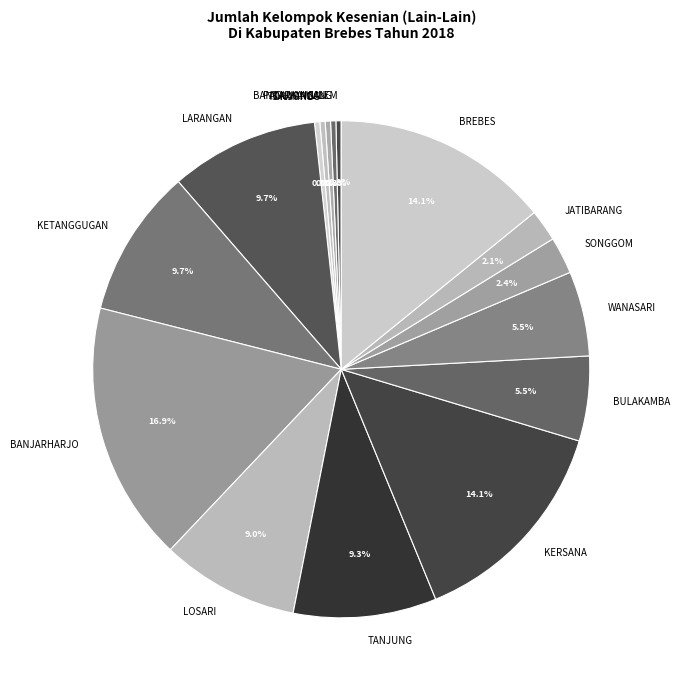

What is the largest slice in the pie chart?

BANJARHARJO